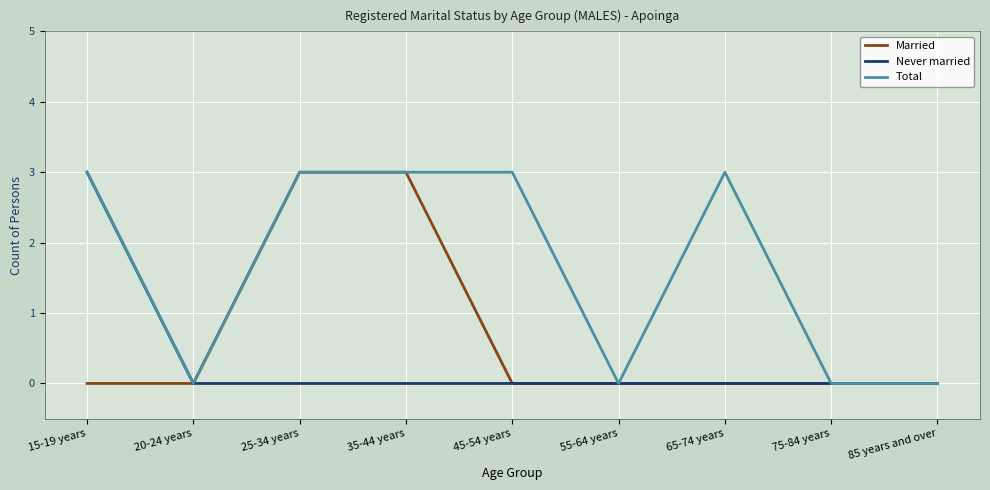

What is the maximum value for Never married?

3